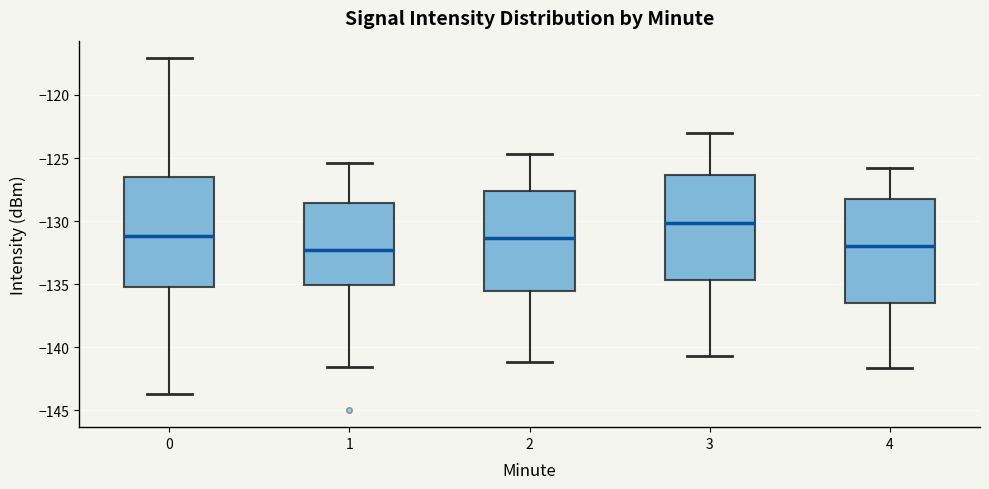

Reading left to right, transcribe this box plot: for each box, give where its median line is, the range the box spans, and where its two whiskers end, as read against the y-axis. The values are not printed on the chart, so give them approximately, as read against the axis.

0: median -131.0, box -135.0 to -126.5, whiskers -143.5 to -117.0
1: median -132.5, box -135.0 to -128.5, whiskers -141.5 to -125.5
2: median -131.5, box -135.5 to -127.5, whiskers -141.0 to -124.5
3: median -130.0, box -134.5 to -126.5, whiskers -140.5 to -123.0
4: median -132.0, box -136.5 to -128.0, whiskers -141.5 to -126.0